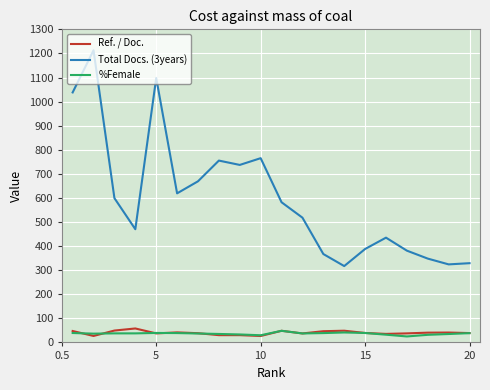

How many lines are shown in the chart?

3